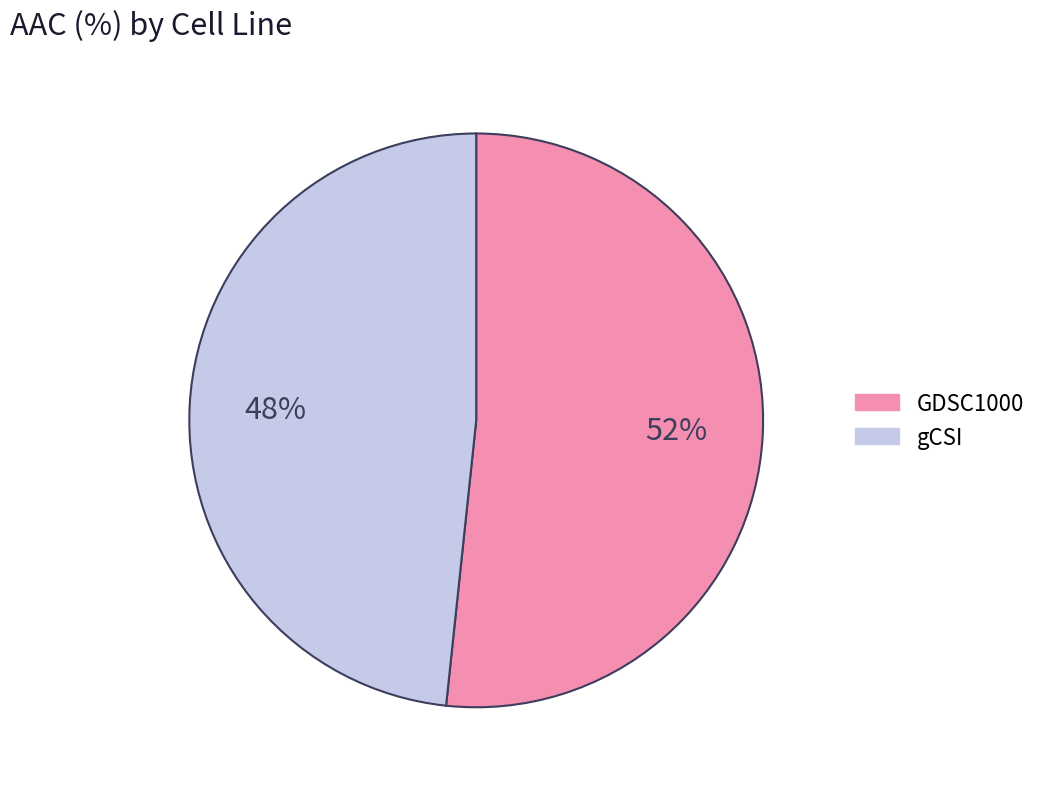

True or false: GDSC1000 accounts for 57% of the total.

False